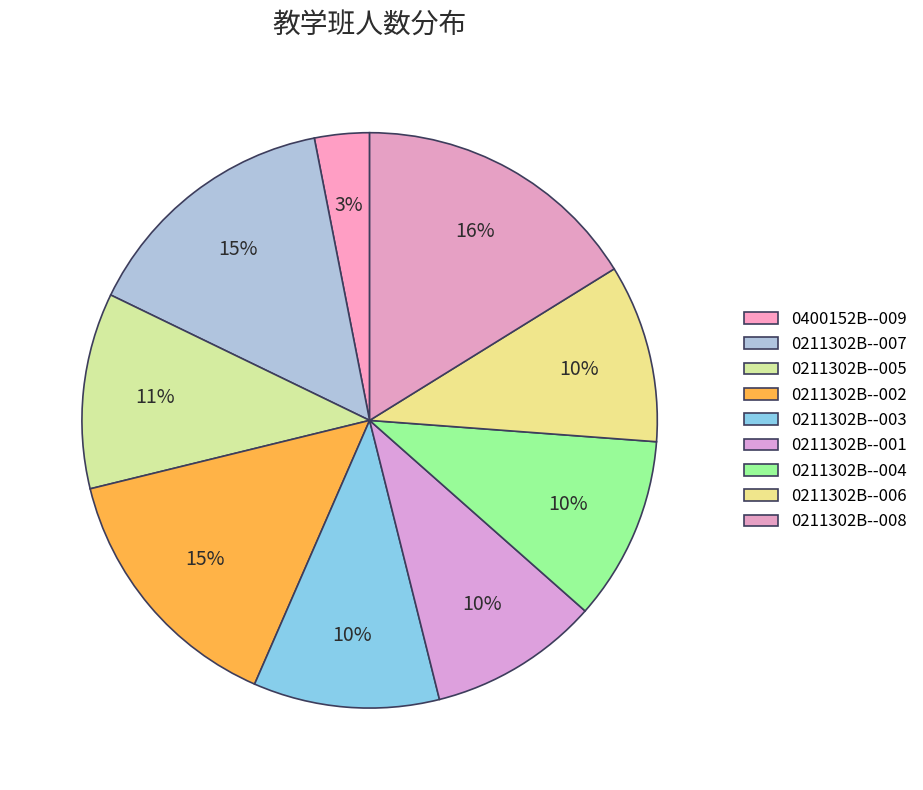

How much of the chart is everything except 0211302B--004?

89.7%